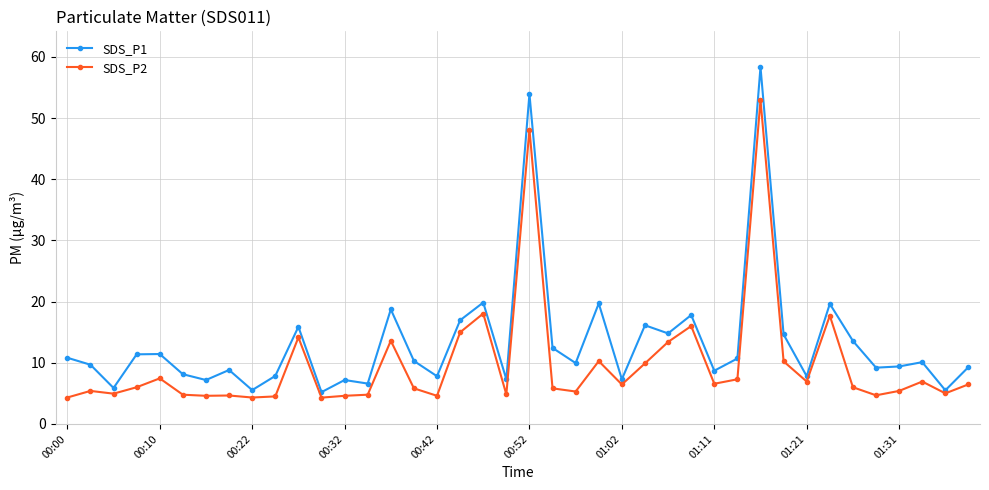

What is the value of the SDS_P2 point at the 34th from the left?

17.7